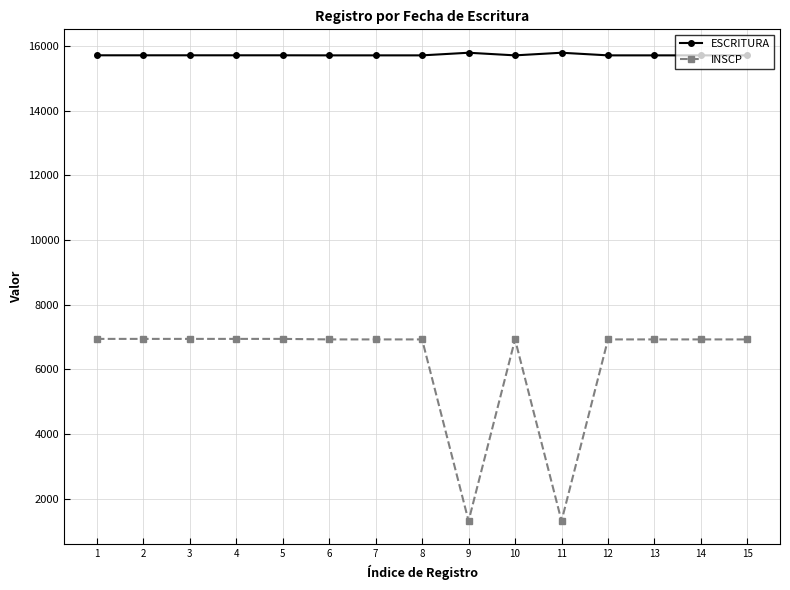

What is the sum of all ESCRITURA values?

235837